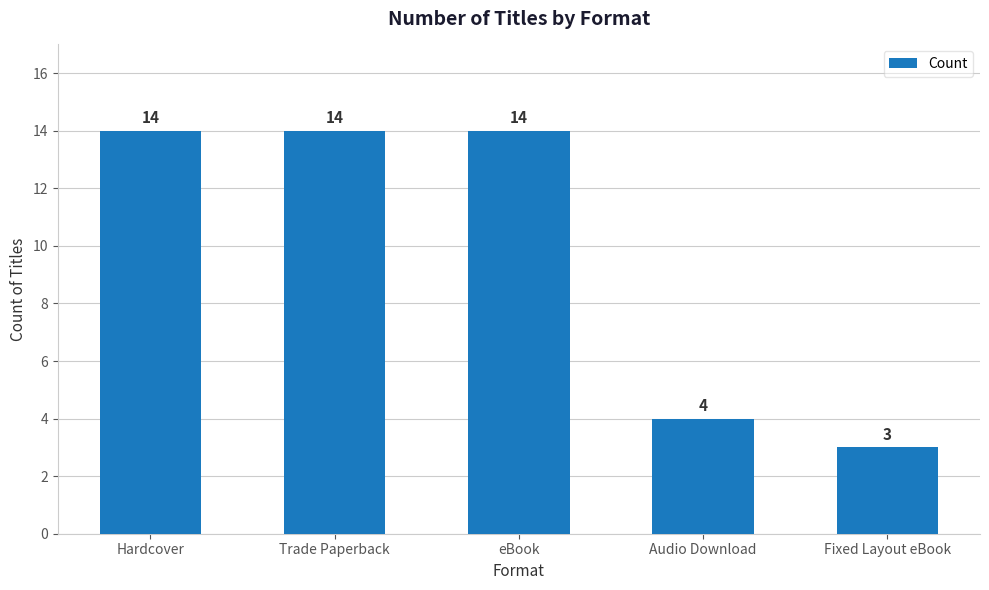

What is the difference between the maximum and minimum values?

11